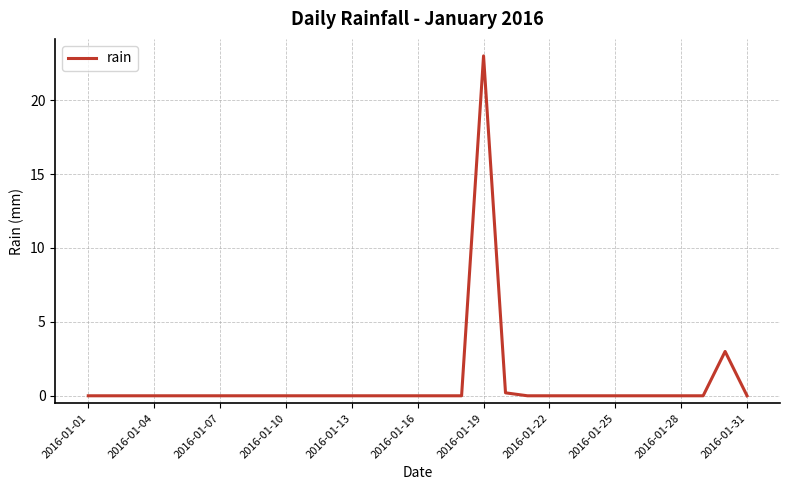

What is the difference between the maximum and minimum values?

23.0